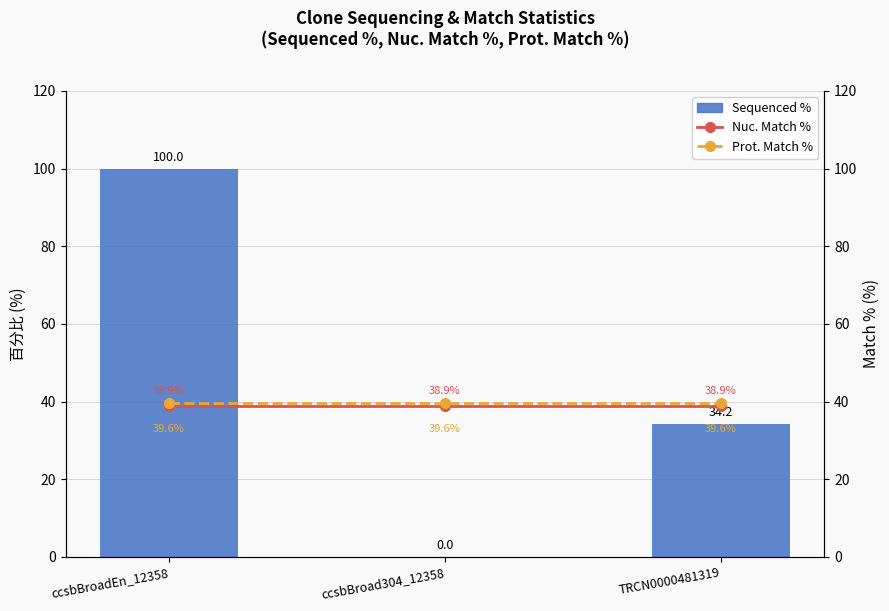

At TRCN0000481319, list the series in order from largest to smallest.

Prot. Match %, Nuc. Match %, Sequenced %